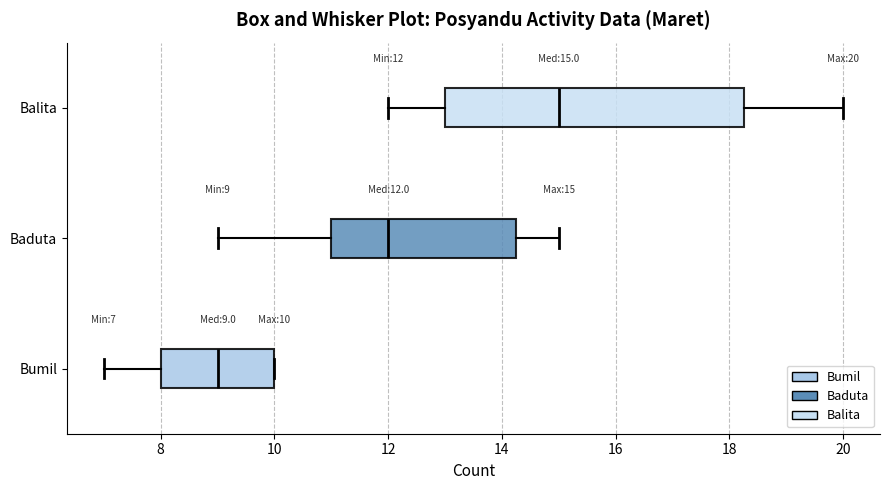

Which box's median line is the furthest to the left?

Bumil